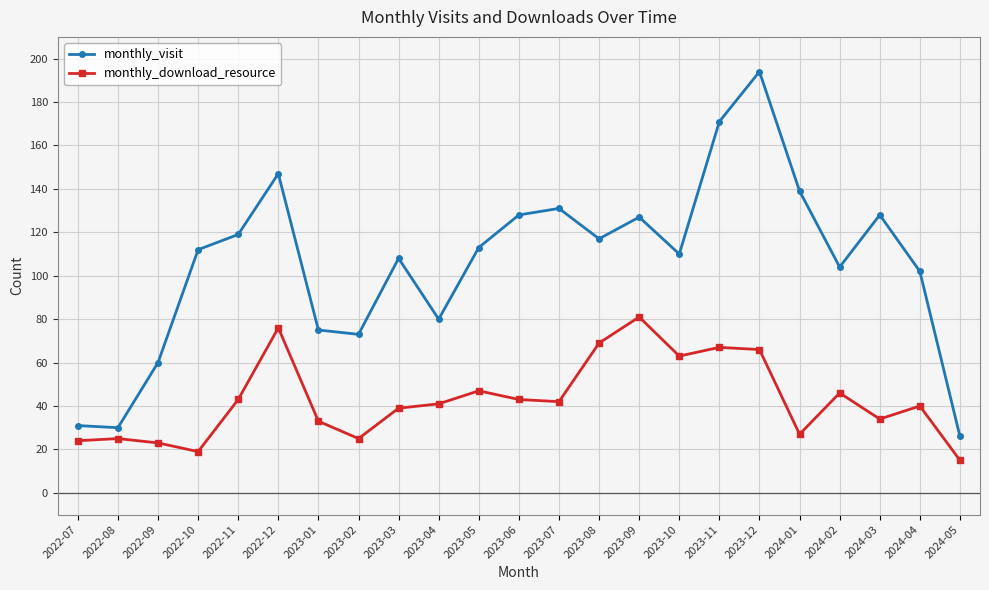

How many lines are shown in the chart?

2